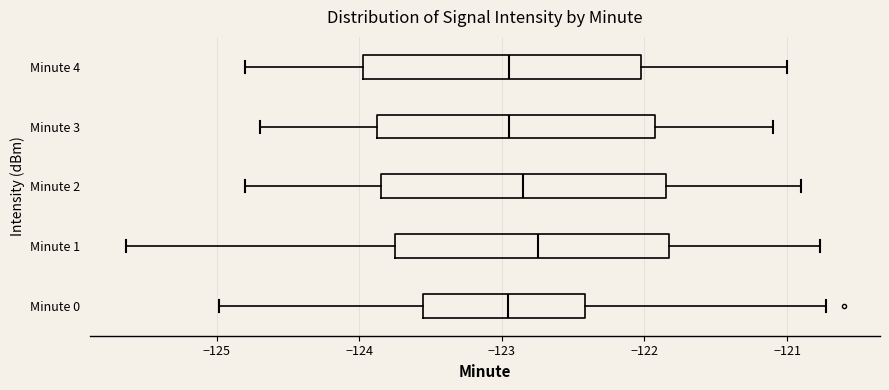

Reading bottom to top, read every box against the x-axis: the position of its median line, the range the box covers, and the ends of its whiskers. The values are not printed on the chart, so give them approximately, as read against the axis.

Minute 0: median -123.0, box -123.6 to -122.4, whiskers -125.0 to -120.7
Minute 1: median -122.7, box -123.7 to -121.8, whiskers -125.6 to -120.8
Minute 2: median -122.8, box -123.8 to -121.8, whiskers -124.8 to -120.9
Minute 3: median -122.9, box -123.9 to -121.9, whiskers -124.7 to -121.1
Minute 4: median -122.9, box -124.0 to -122.0, whiskers -124.8 to -121.0